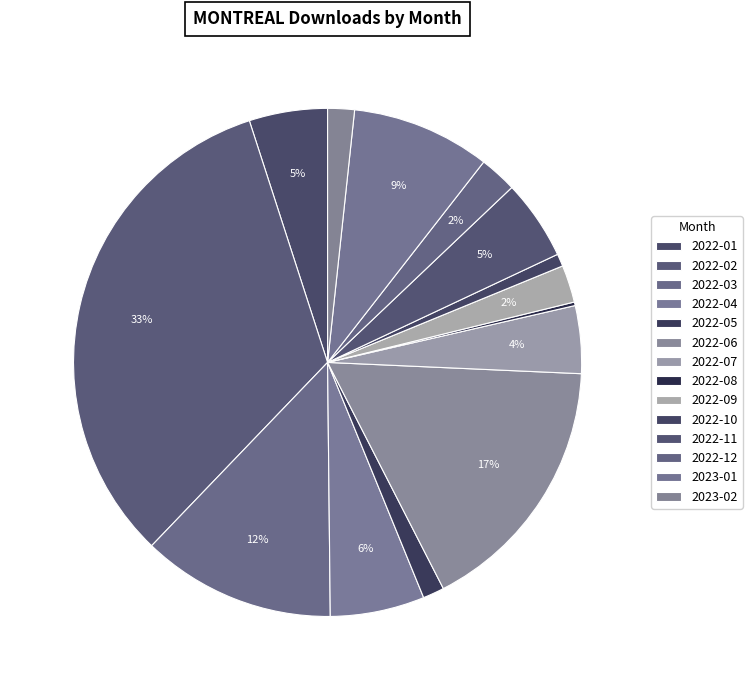

What percentage is the 2022-07 slice, to the nearest percent?

4%